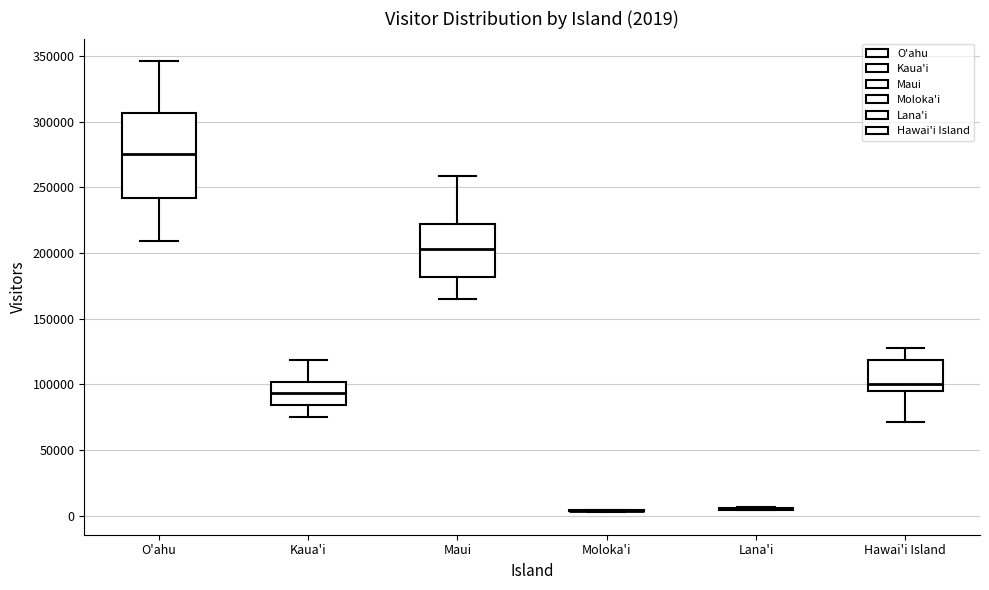

Comparing the boxes themselves (not the whiskers), which one is the tallest?

O'ahu